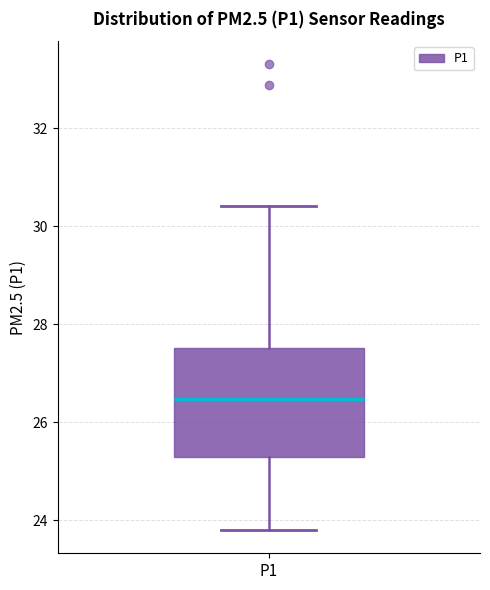

Transcribe this box plot: give where the median line is, the range the box spans, and where the two whiskers end, as read against the y-axis. The values are not printed on the chart, so give them approximately, as read against the axis.

median 26.4, box 25.2 to 27.6, whiskers 23.8 to 30.4